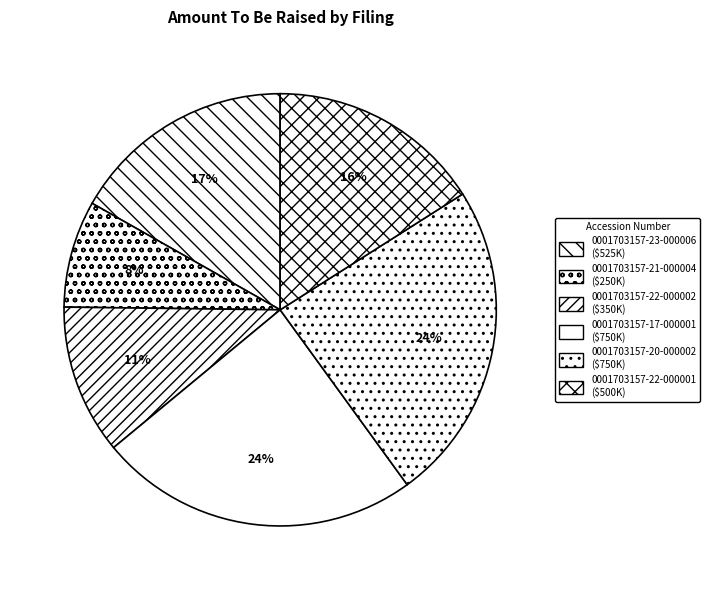

To the nearest percent, what is the combined percentage of 0001703157-22-000002 and 0001703157-21-000004?

19%